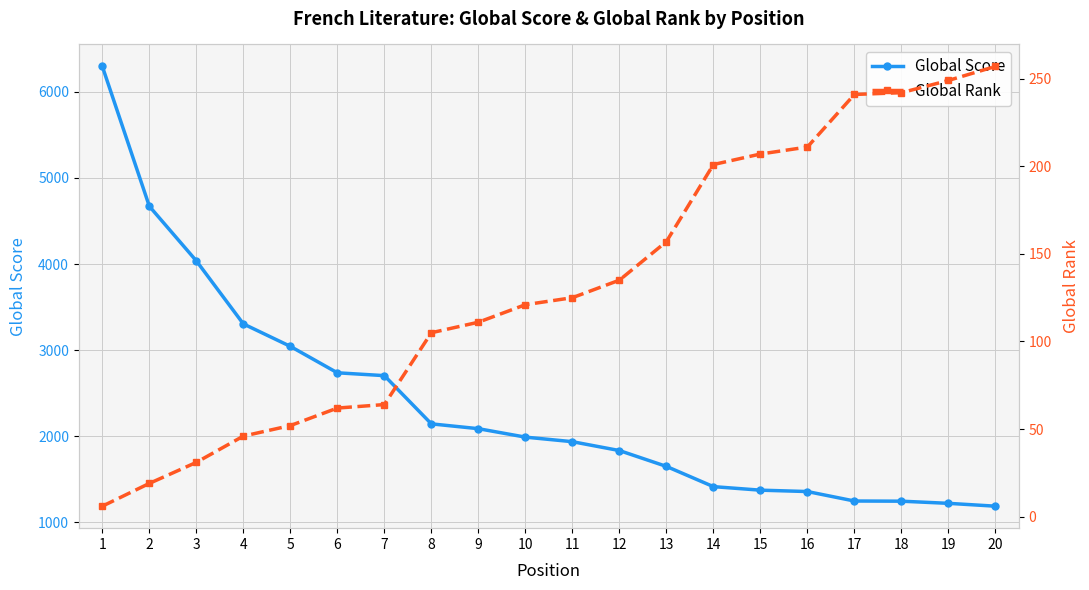

Is the value of Global Score at 12 greater than the value of Global Rank at 6?

Yes